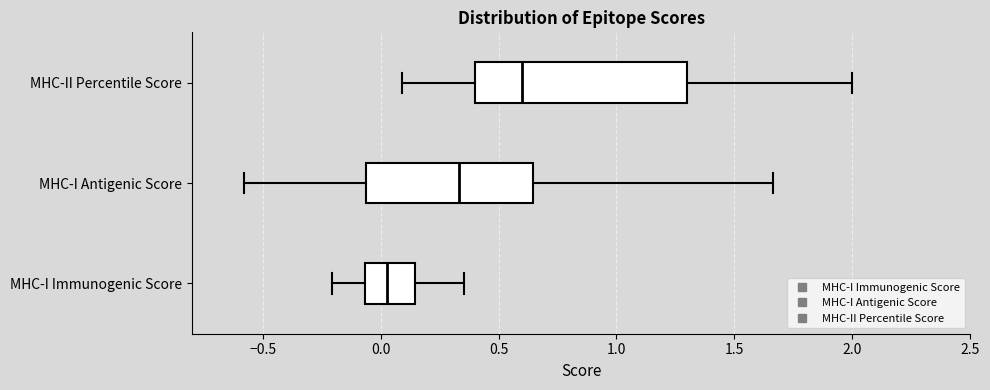

Reading bottom to top, read every box against the x-axis: the position of its median line, the range the box covers, and the ends of its whiskers. The values are not printed on the chart, so give them approximately, as read against the axis.

MHC-I Immunogenic Score: median 0.05, box -0.05 to 0.15, whiskers -0.20 to 0.35
MHC-I Antigenic Score: median 0.35, box -0.05 to 0.65, whiskers -0.60 to 1.65
MHC-II Percentile Score: median 0.60, box 0.40 to 1.30, whiskers 0.10 to 2.00